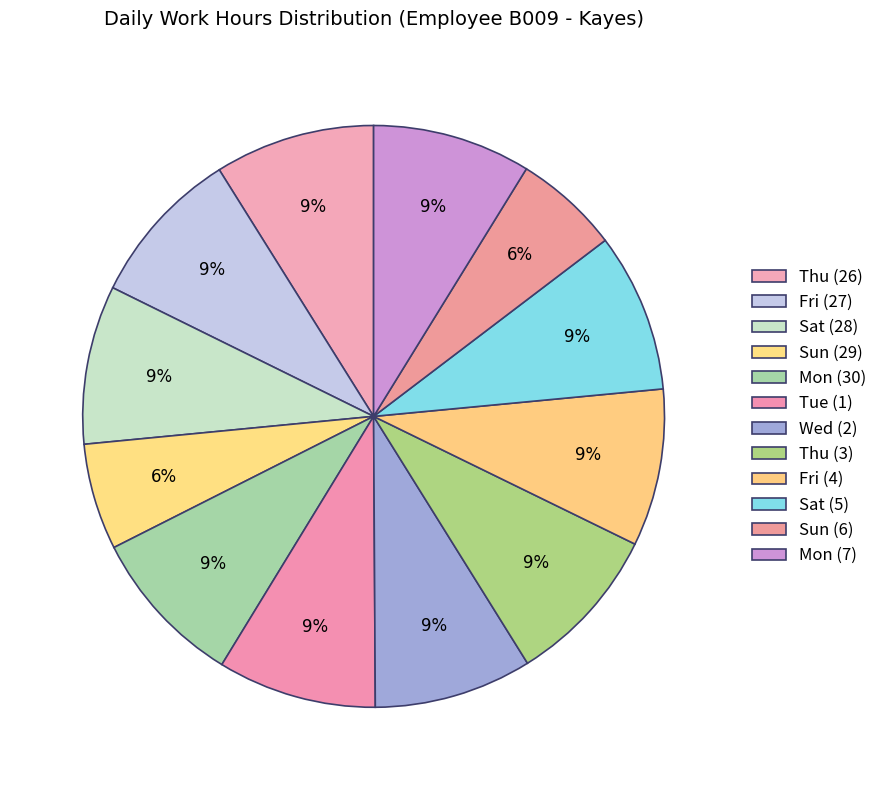

Which category has the smallest portion of the pie?

Sun (6)